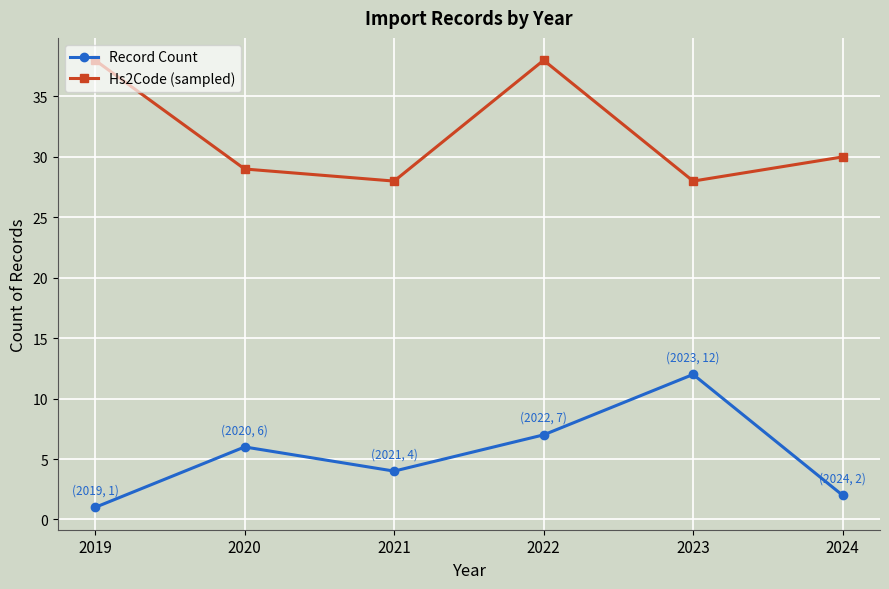

Is it true that Hs2Code (sampled) equals 42 at 2023?

False